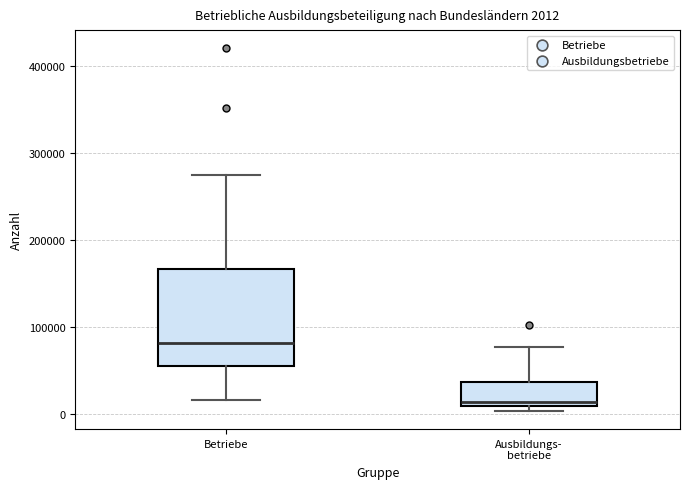

Which box is the tallest, from its lower edge to its upper edge?

Betriebe